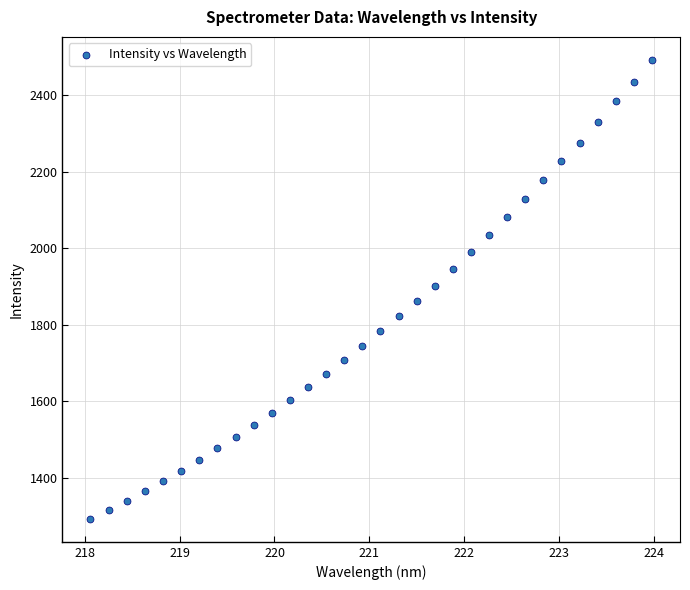

What is the range of X values (max minus min)?

5.9